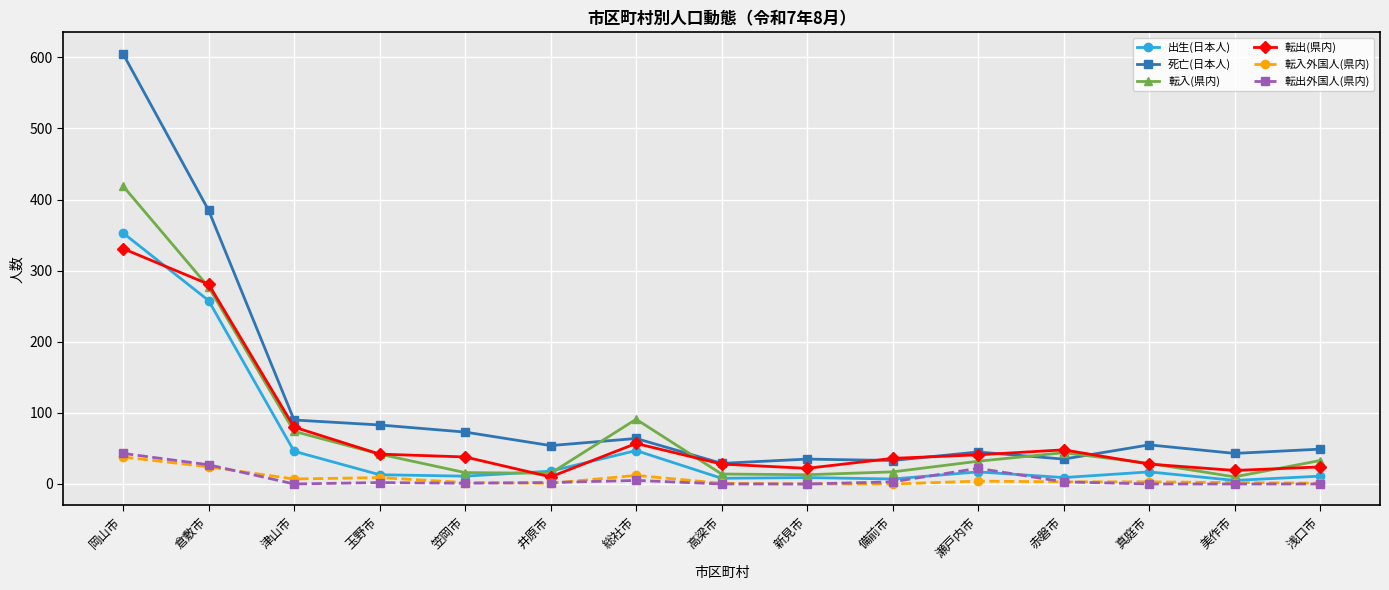

True or false: 転入外国人(県内) and 死亡(日本人) cross at least once.

False